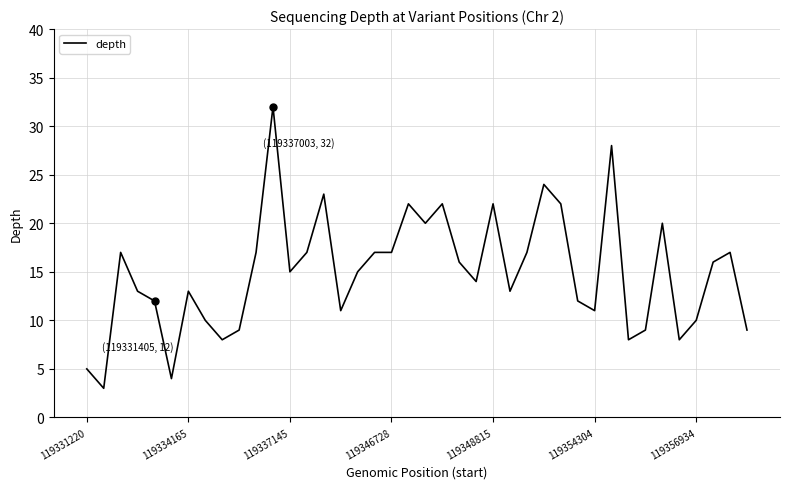

How many distinct data groups are displayed?

1